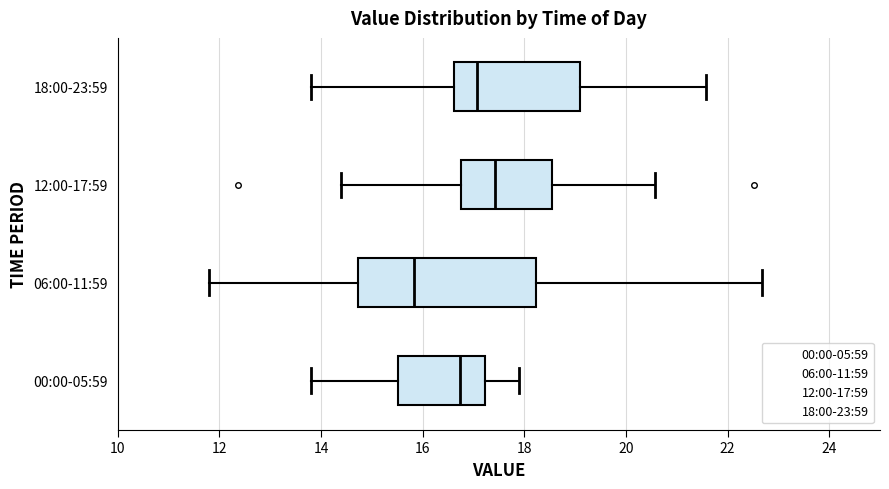

Where does the left whisker of the box for 00:00-05:59 end on the x-axis? The values are not printed on the chart, so give them approximately, as read against the axis.

13.8